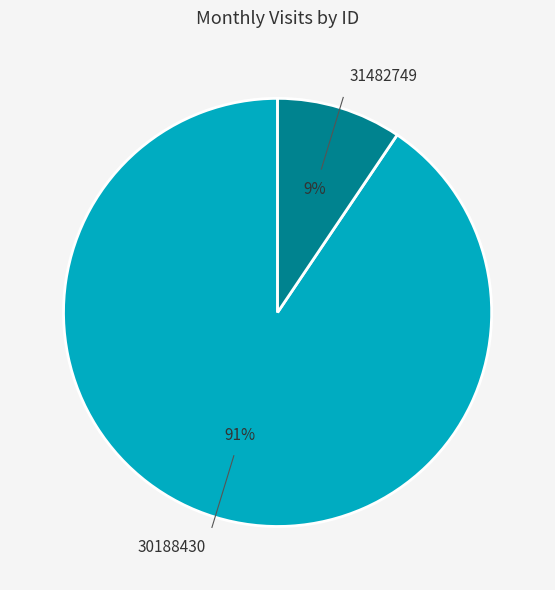

Is the sum of 30188430 and 31482749 greater than half?

Yes